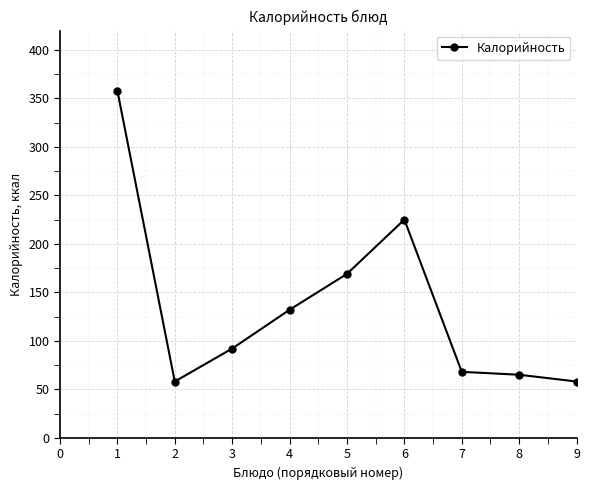

Is it true that the value at 3 is 236?

False